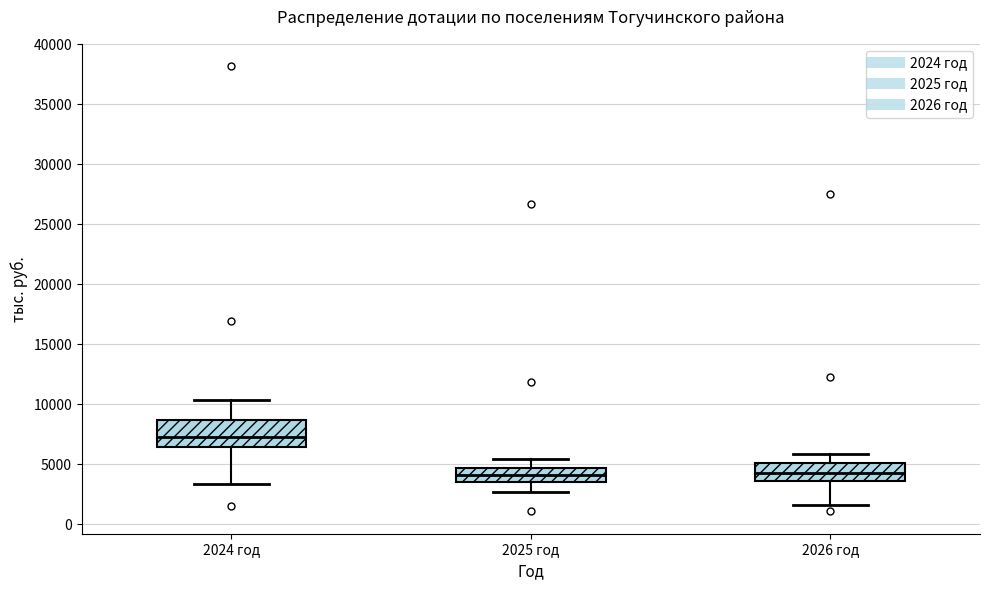

Reading left to right, transcribe this box plot: for each box, give where its median line is, the range the box spans, and where its two whiskers end, as read against the y-axis. The values are not printed on the chart, so give them approximately, as read against the axis.

2024 год: median 7500, box 6500 to 8500, whiskers 3500 to 10500
2025 год: median 4000, box 3500 to 4500, whiskers 2500 to 5500
2026 год: median 4000, box 3500 to 5000, whiskers 1500 to 6000